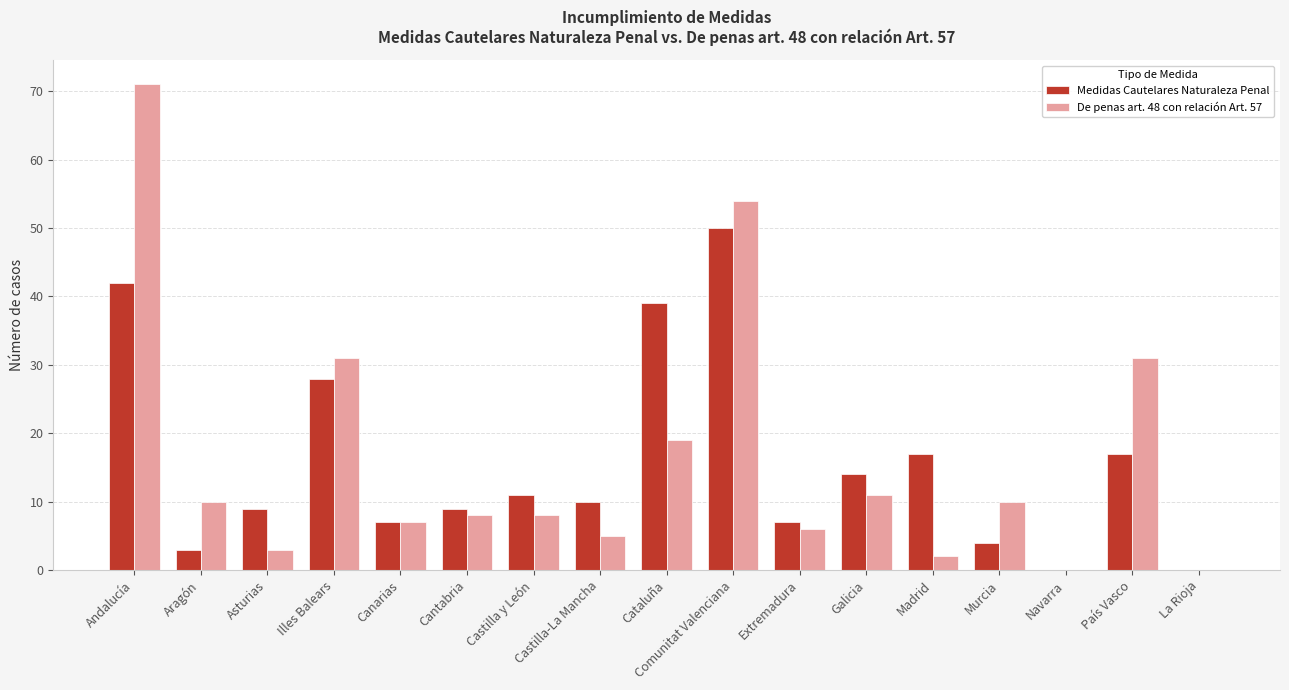

Between Andalucía and La Rioja, which series saw the biggest shift?

De penas art. 48 con relación Art. 57